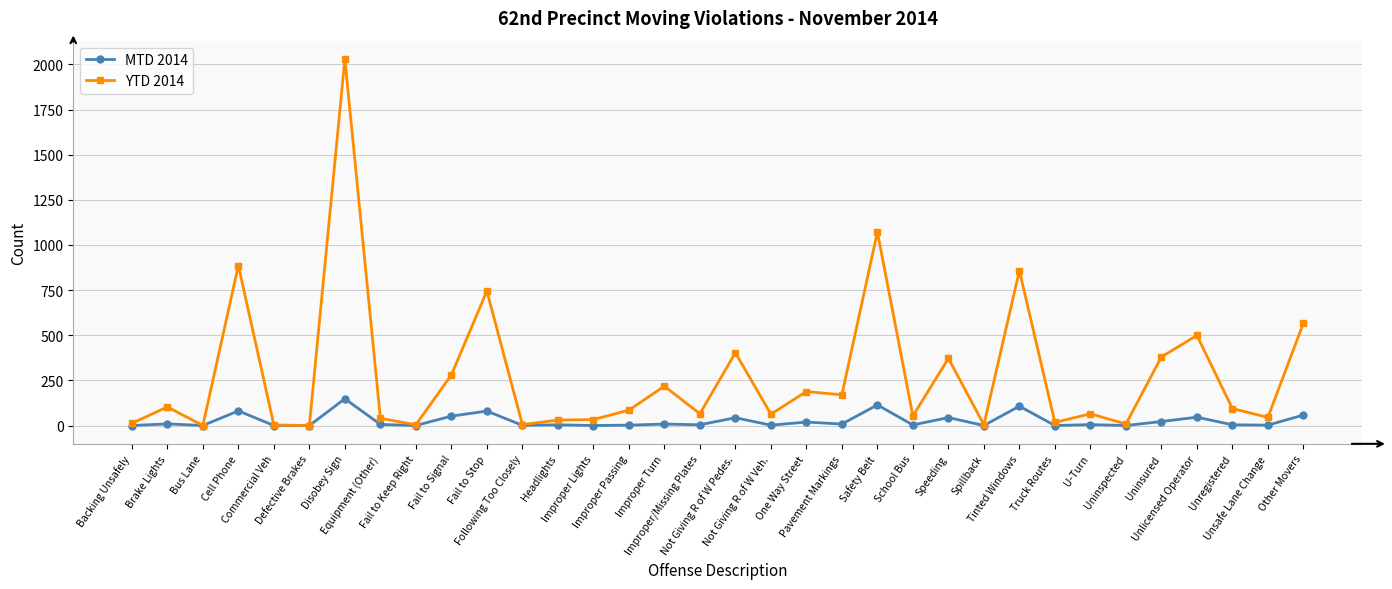

True or false: MTD 2014 has more than 2 interior local peaks.

True